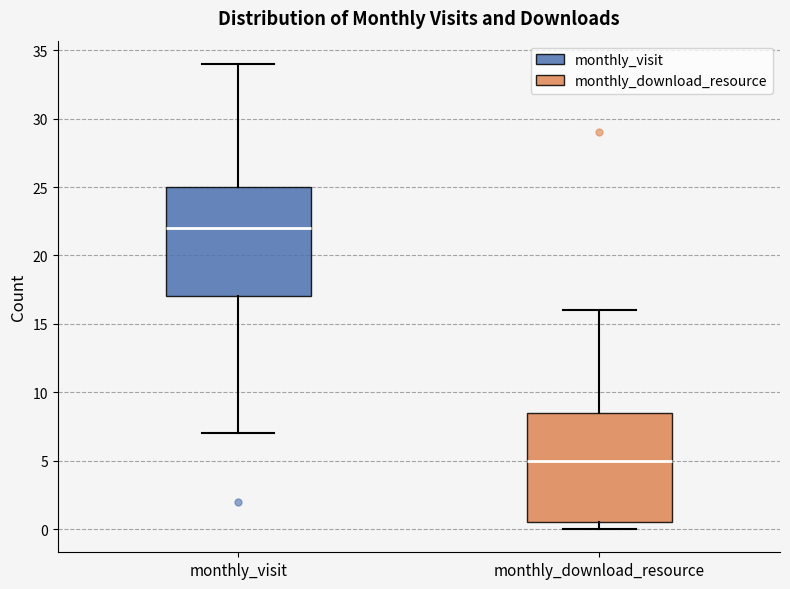

Where is the upper edge of the box for monthly_visit on the y-axis? The values are not printed on the chart, so give them approximately, as read against the axis.

25.0